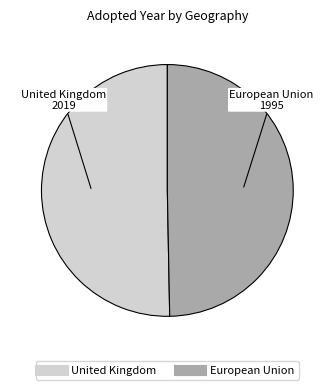

Approximately how many times larger is the value at European Union compared to United Kingdom?

1.0